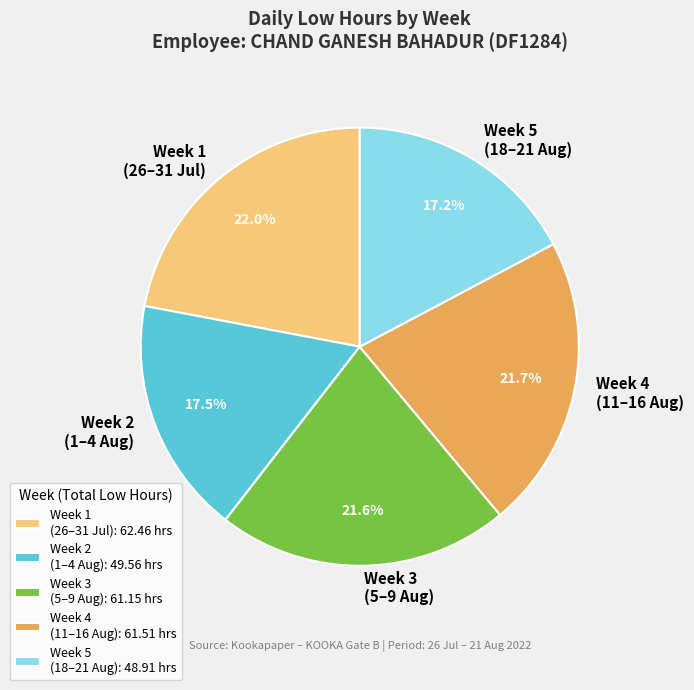

Is there a majority slice in this chart?

No